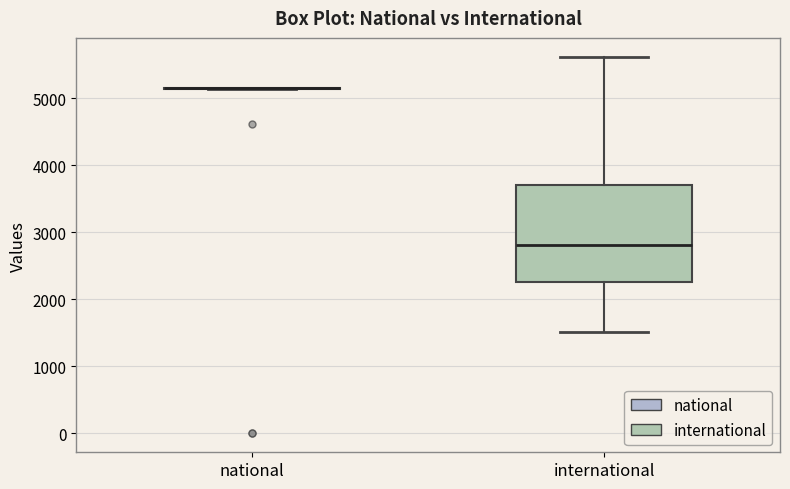

Reading left to right, transcribe this box plot: for each box, give where its median line is, the range the box spans, and where its two whiskers end, as read against the y-axis. The values are not printed on the chart, so give them approximately, as read against the axis.

national: box collapsed to a line at 5200, whiskers 5100 to 5200
international: median 2800, box 2300 to 3700, whiskers 1500 to 5600